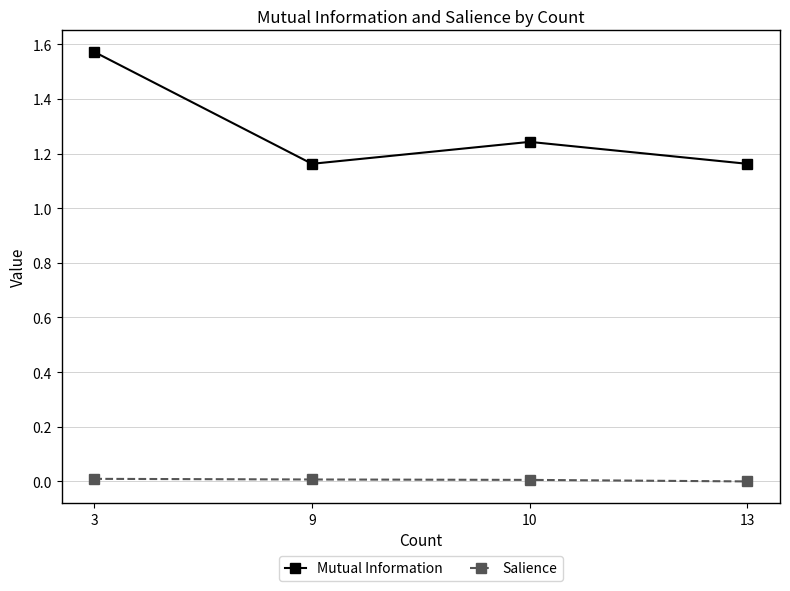

List the series in order of their overall mean, lowest first.

Salience, Mutual Information